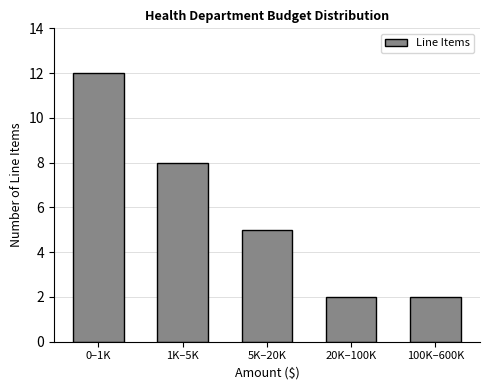

Reading right to left, transcribe all the data shown in this chart.

2	2	5	8	12